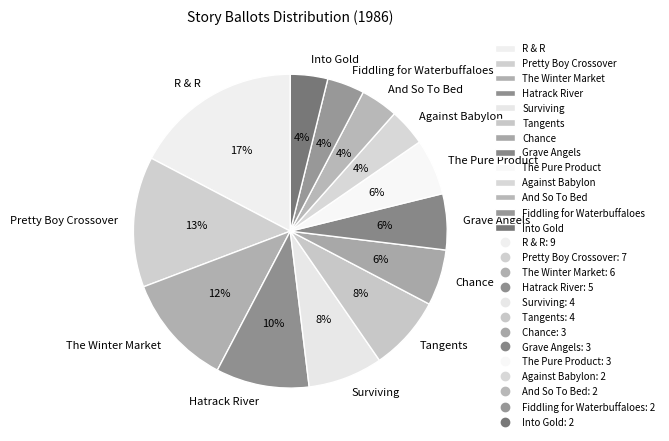

Which slice is the largest?

R & R